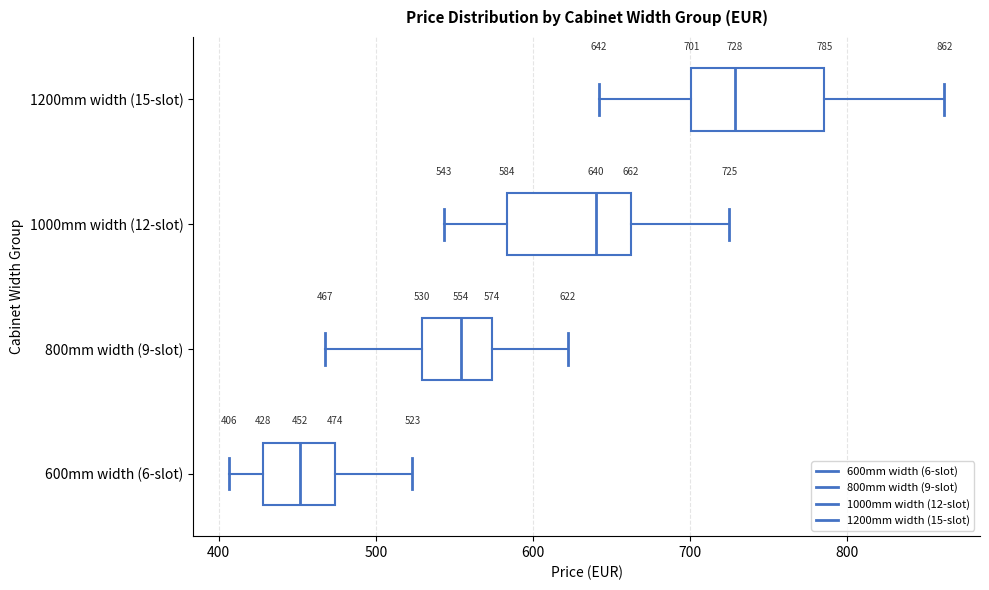

Which box has the furthest to the left median line?

600mm width (6-slot)